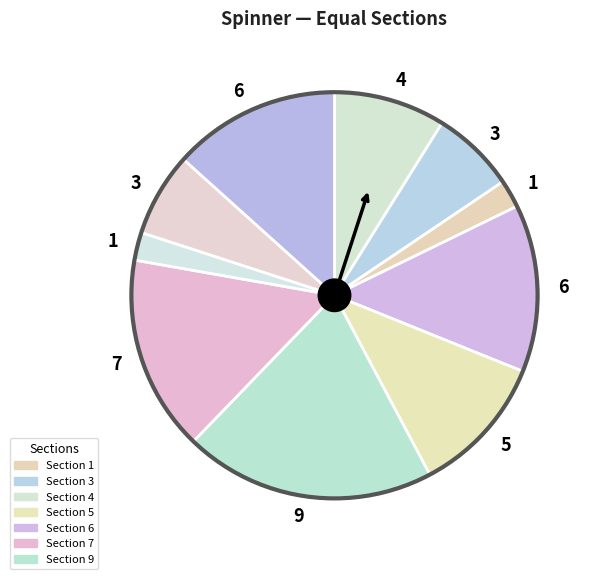

Is there a majority slice in this chart?

No